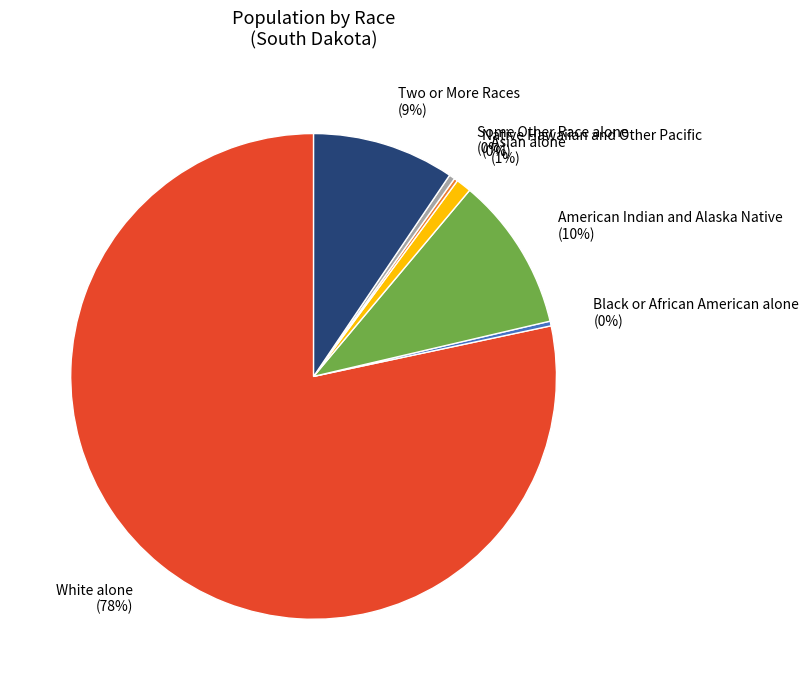

Which category has the biggest portion of the pie?

White alone